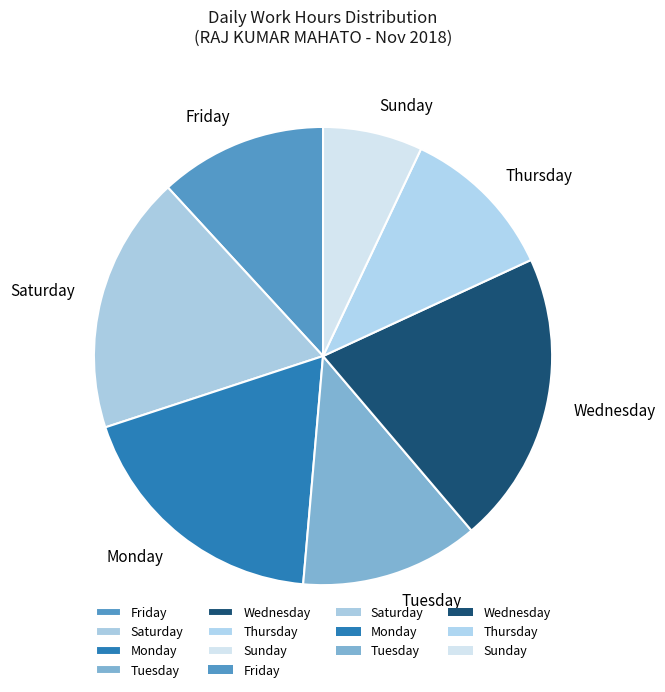

How many segments does this pie chart have?

7